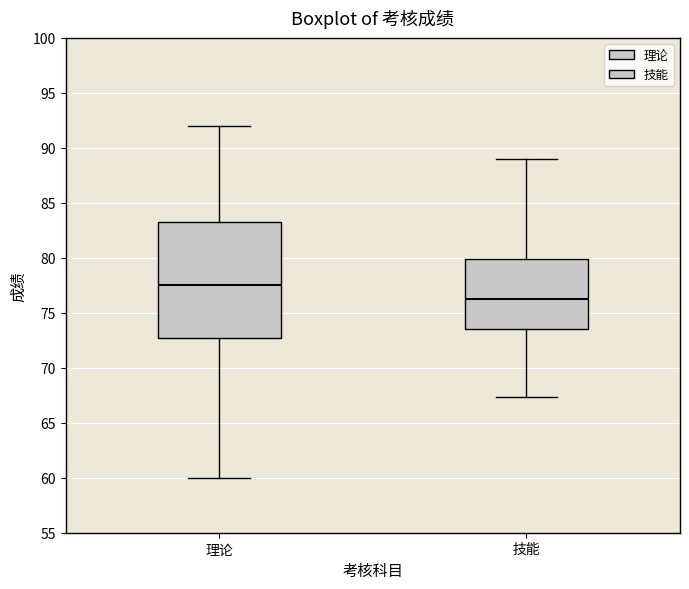

Reading left to right, read every box against the y-axis: the position of its median line, the range the box covers, and the ends of its whiskers. The values are not printed on the chart, so give them approximately, as read against the axis.

理论: median 77.5, box 73.0 to 83.5, whiskers 60.0 to 92.0
技能: median 76.5, box 73.5 to 80.0, whiskers 67.5 to 89.0